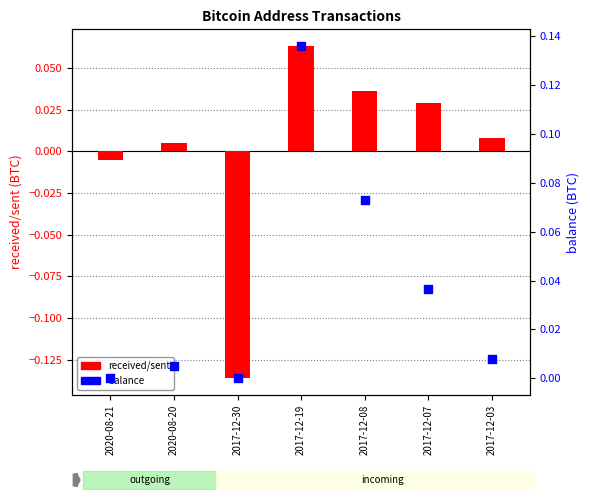

Which series reaches the minimum Y coordinate?

received/sent